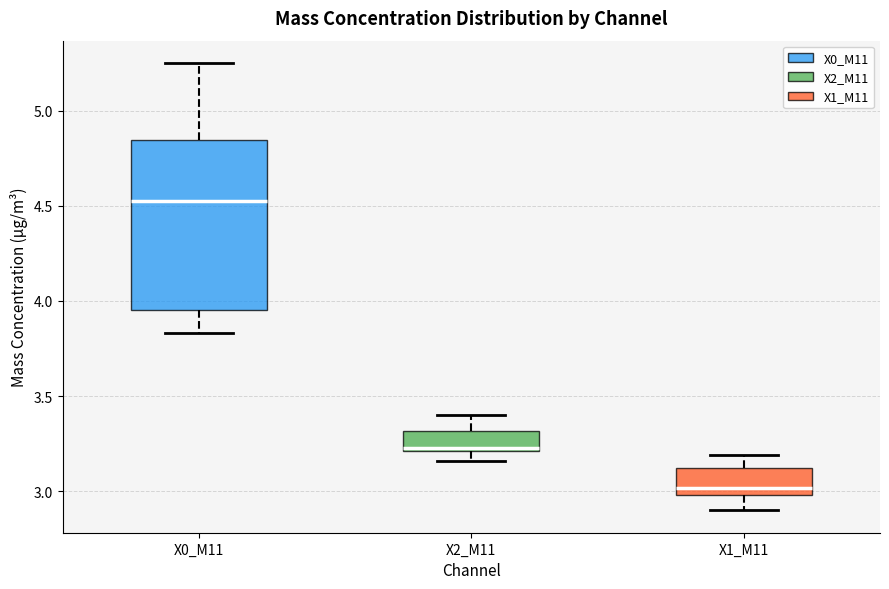

Reading left to right, transcribe this box plot: for each box, give where its median line is, the range the box spans, and where its two whiskers end, as read against the y-axis. The values are not printed on the chart, so give them approximately, as read against the axis.

X0_M11: median 4.55, box 3.95 to 4.85, whiskers 3.85 to 5.25
X2_M11: median 3.25, box 3.20 to 3.30, whiskers 3.15 to 3.40
X1_M11: median 3.00 (just above the box's lower edge), box 3.00 to 3.15, whiskers 2.90 to 3.20